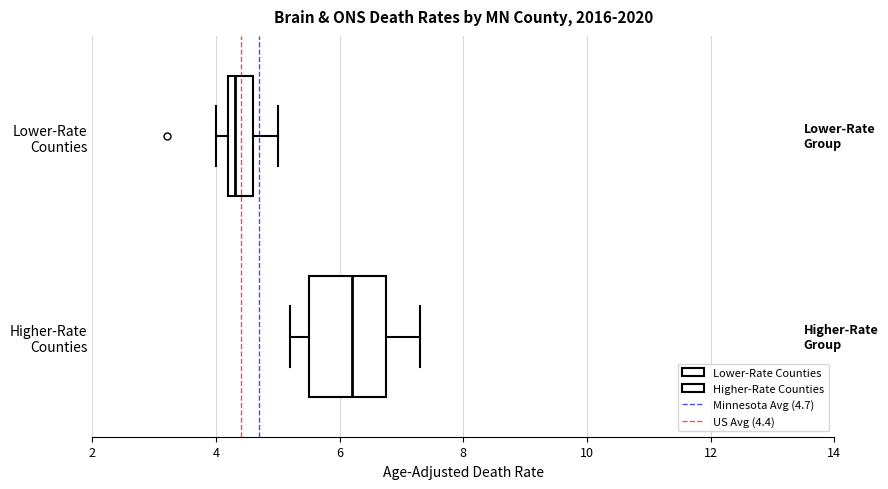

Where does the median line of the box for Lower-Rate Counties sit on the x-axis? The values are not printed on the chart, so give them approximately, as read against the axis.

4.4